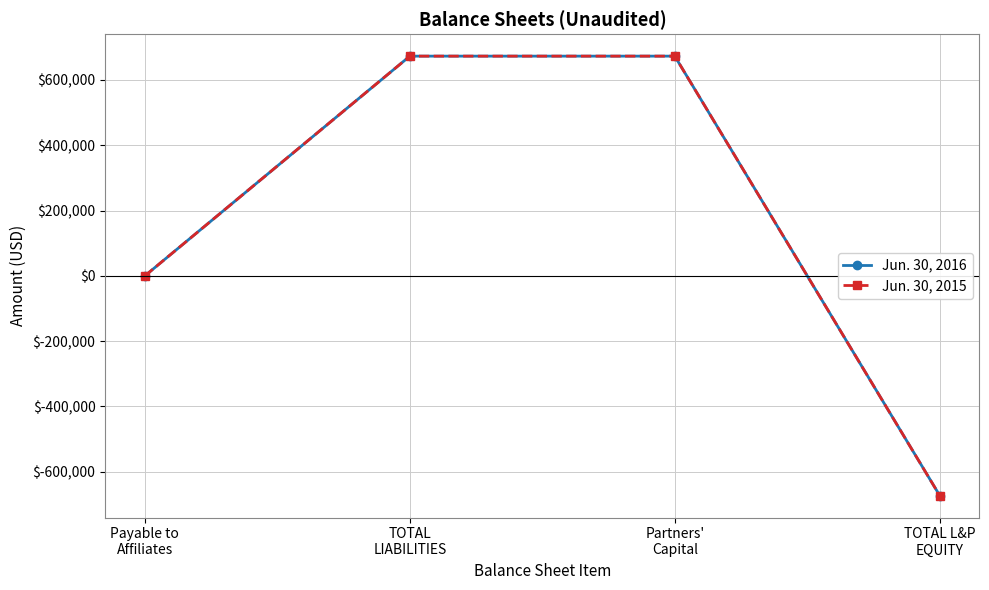

Rank the series at TOTAL
LIABILITIES from highest to lowest value.

Jun. 30, 2016, Jun. 30, 2015